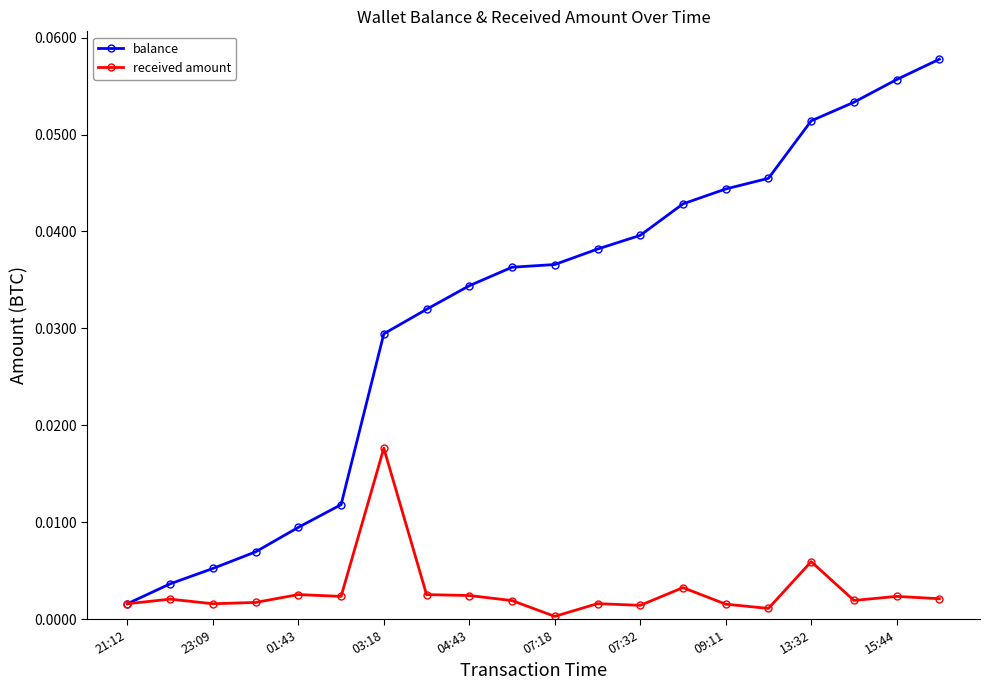

Which series has the largest total across all categories?

balance